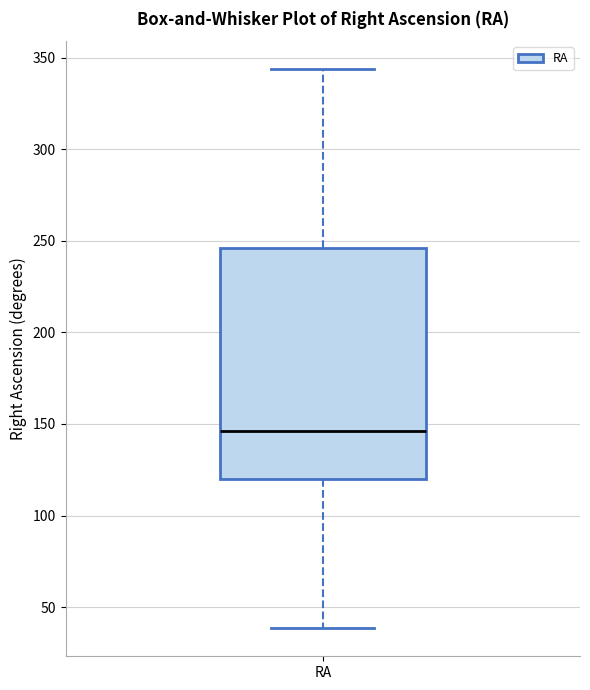

Where is the upper edge of the box for RA on the y-axis? The values are not printed on the chart, so give them approximately, as read against the axis.

245